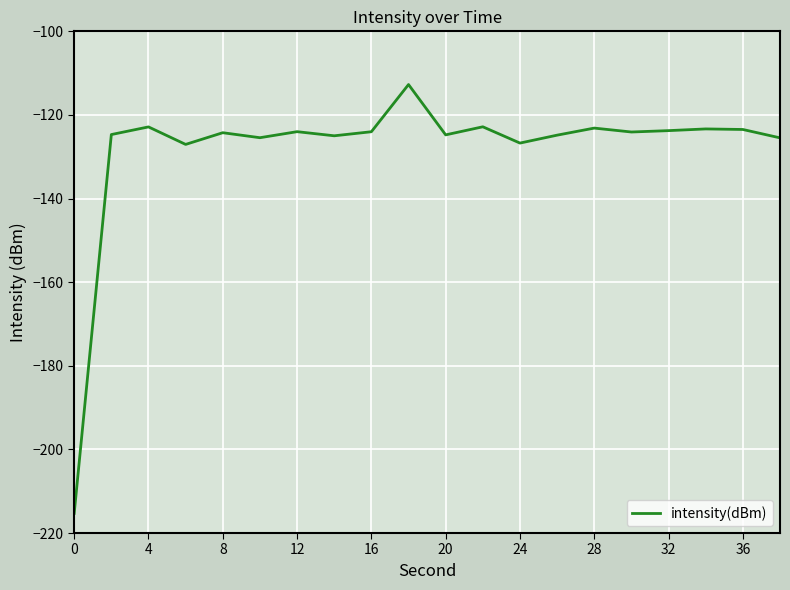

What is the difference between the maximum and minimum values?

102.6